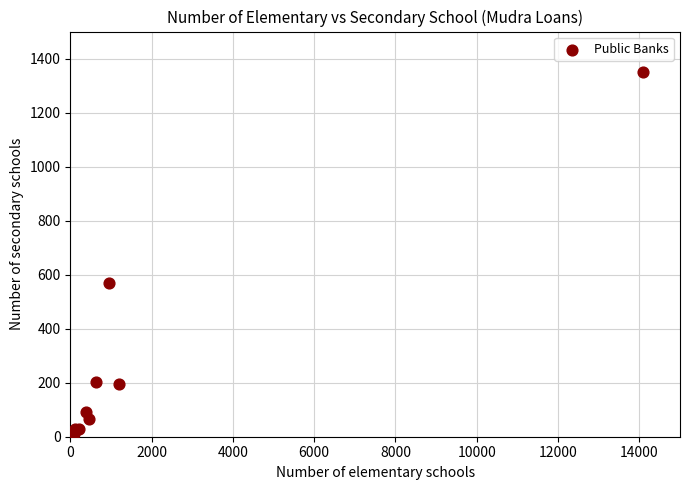

What Y value in the scatter plot is closest to 675?

569